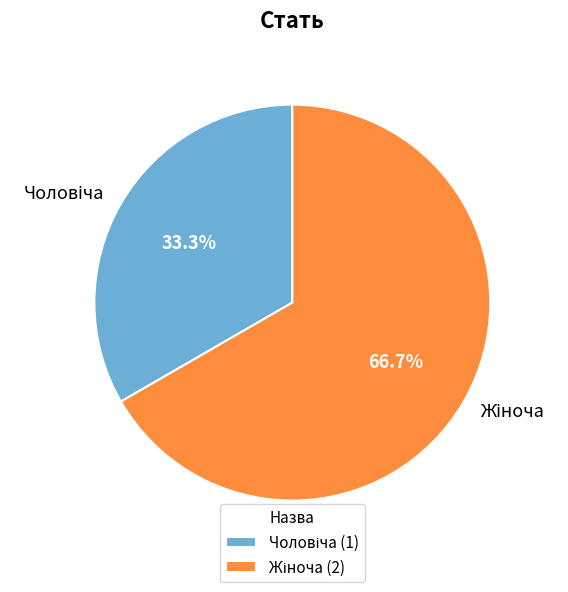

Is there a majority slice in this chart?

Yes